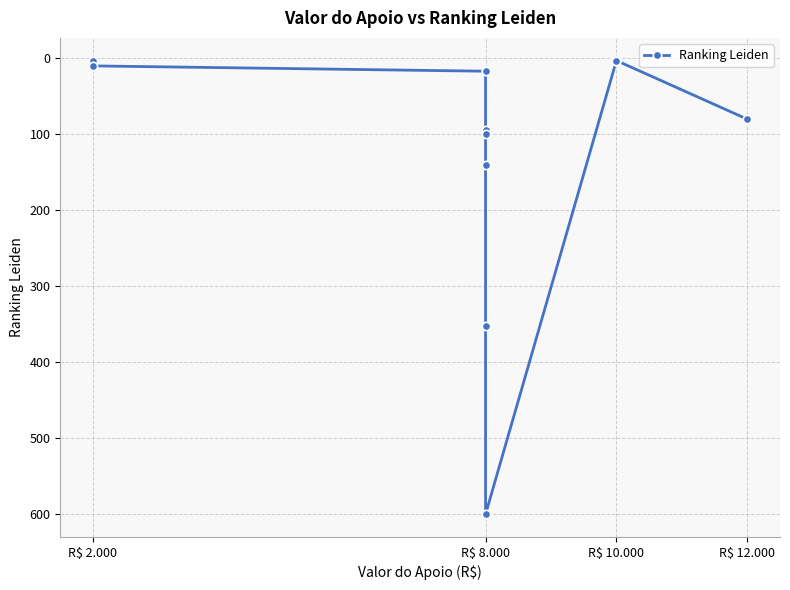

Reading left to right, list all the values displayed in this chart.

4	11	18	18	95	100	141	353	600	4	4	4	81